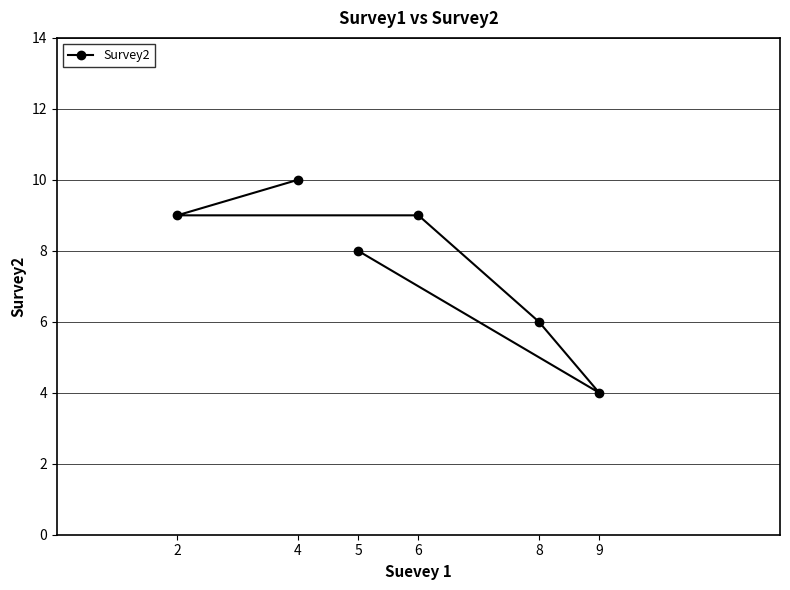

Count the values in the range 6 to 9.

4